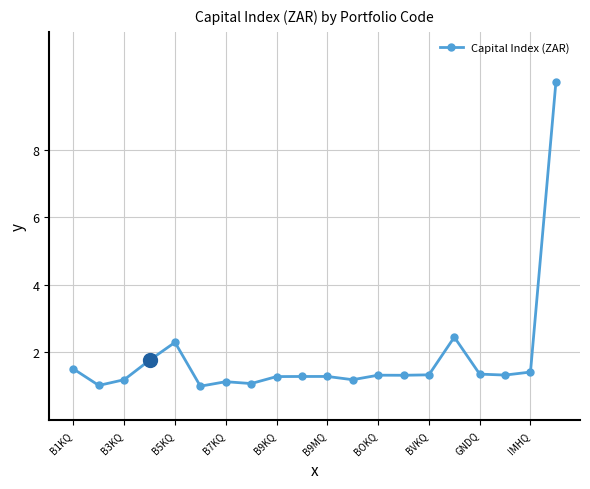

What is the value of the 20th point from the left?

10.0